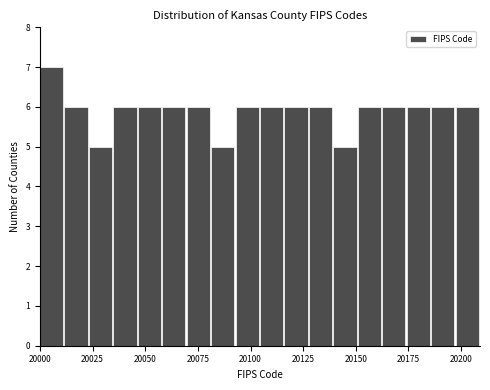

Around what value on the x-axis is the tallest bar? Give the approximate position of its centre, as read against the axis.

20005